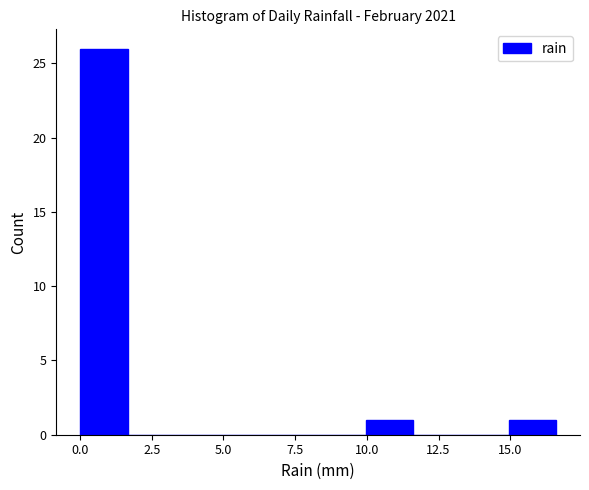

Around what value on the x-axis is the tallest bar? Give the approximate position of its centre, as read against the axis.

1.0